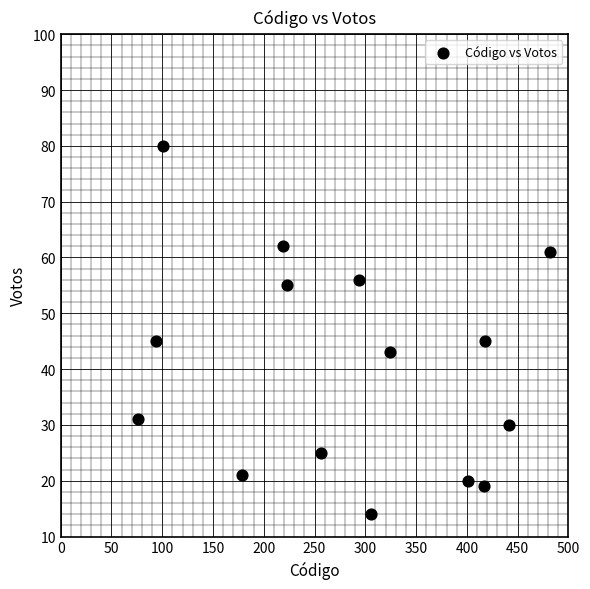

What is the range of Y values (max minus min)?

66